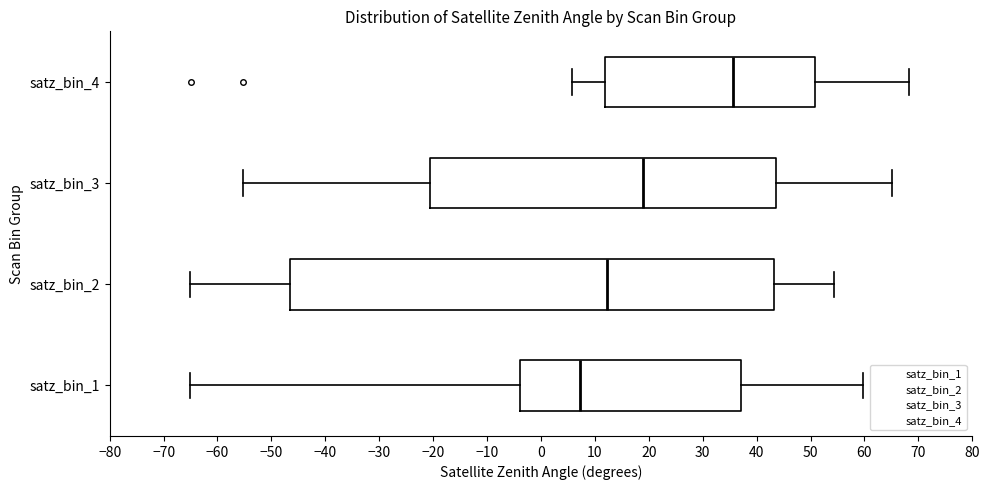

Which box has the furthest to the right median line?

satz_bin_4